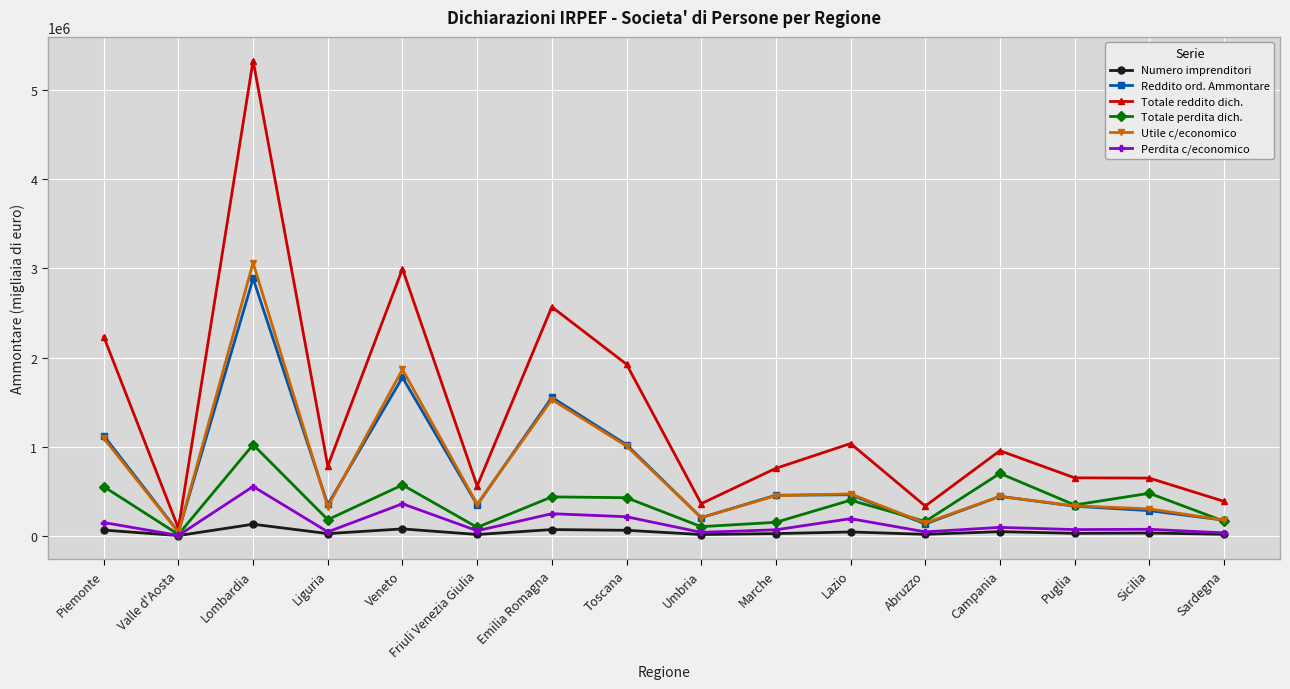

What is the label of the 13th point from the right?

Liguria